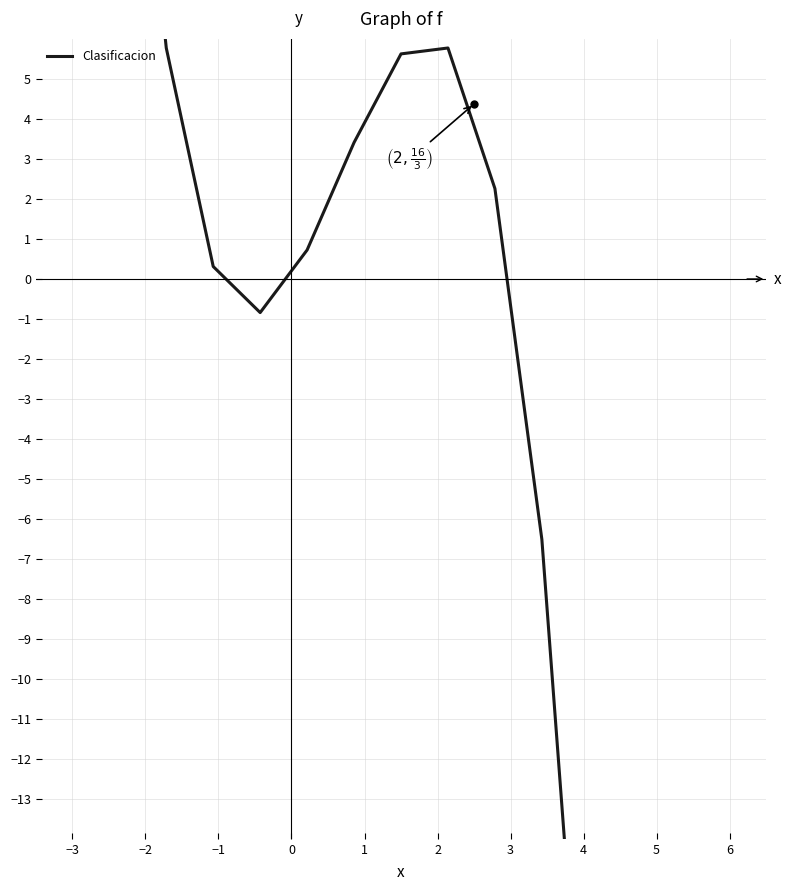

How many values are below zero?

6